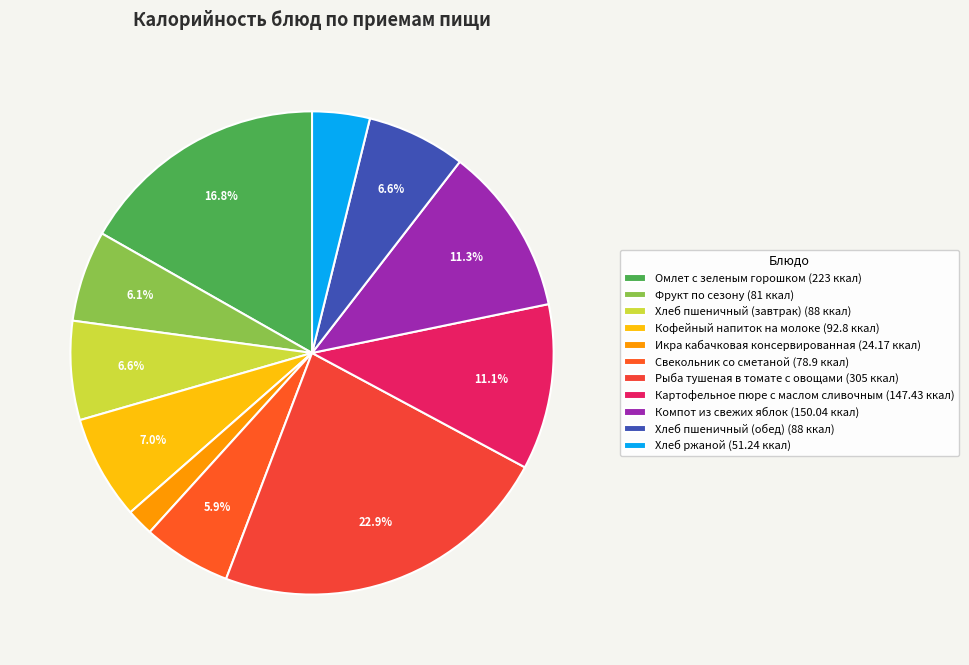

To the nearest percent, what portion does Икра кабачковая консервированная represent?

2%